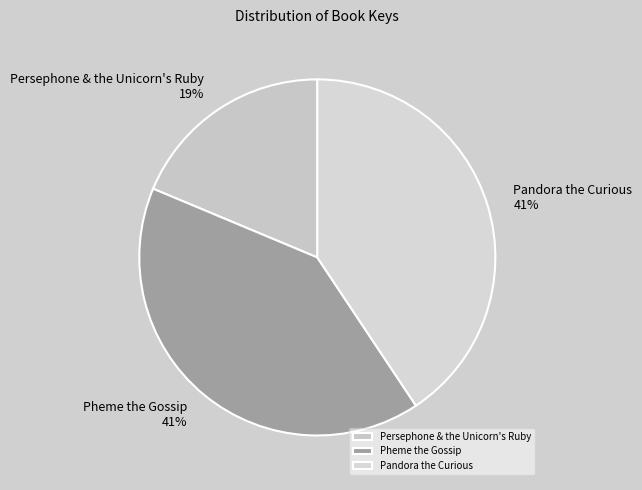

Does any single category account for the majority?

No